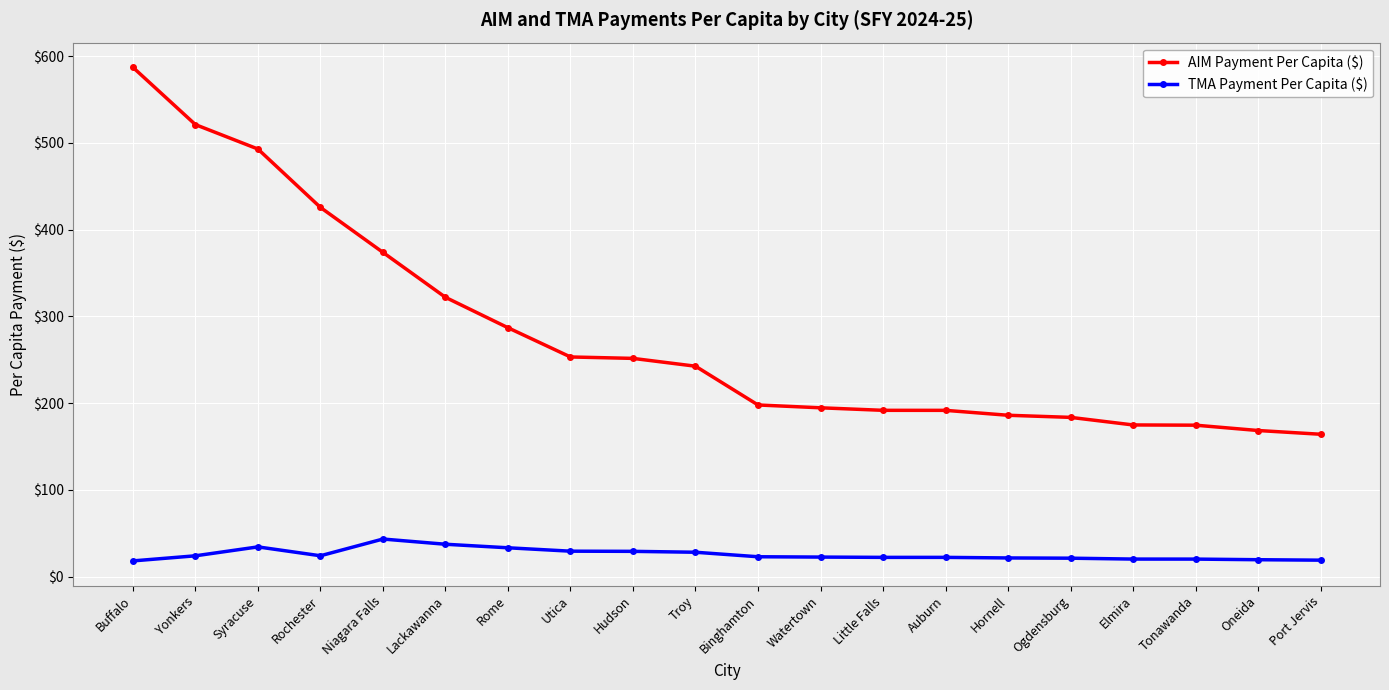

Rank the series by their maximum value, from lowest to highest.

TMA Payment Per Capita ($), AIM Payment Per Capita ($)